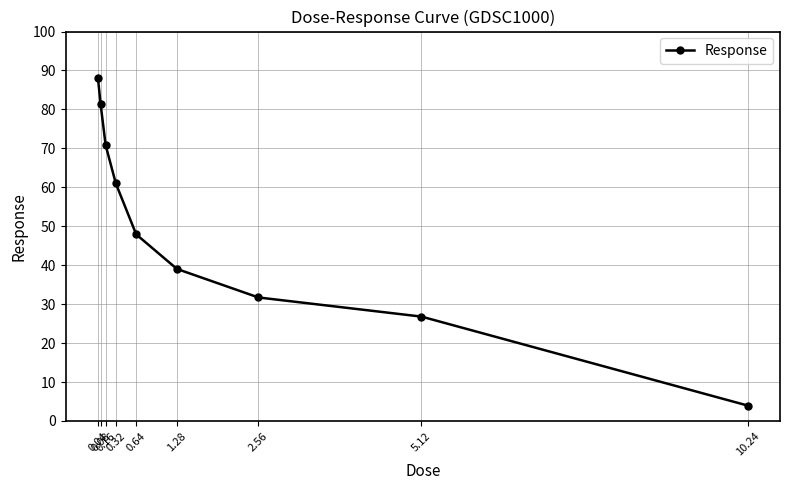

What is the average value?

50.1